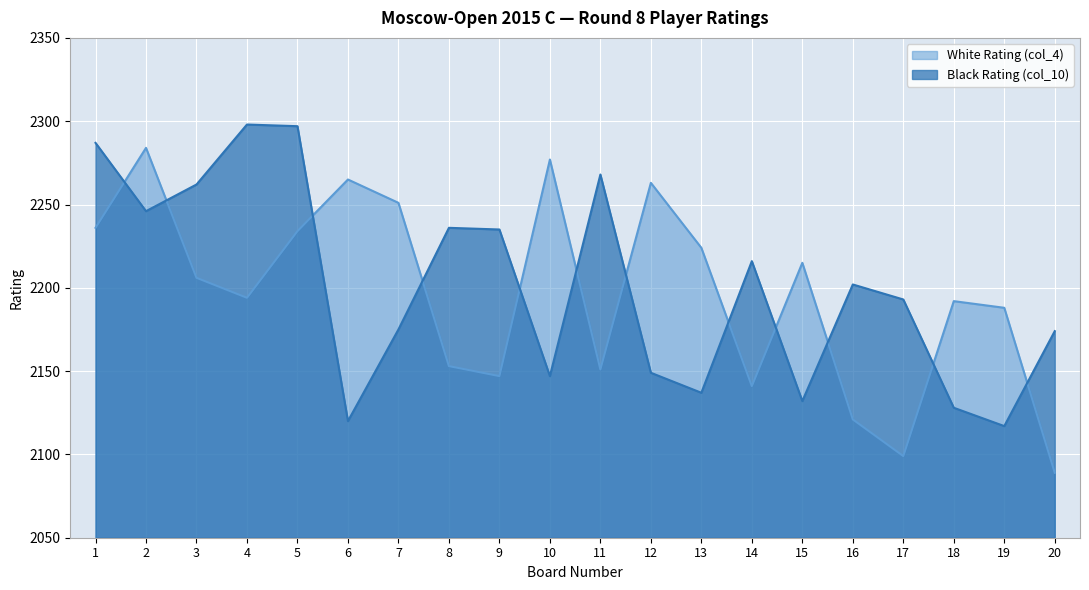

True or false: White Rating (col_4) has more than 0 points higher than both neighbors.

True